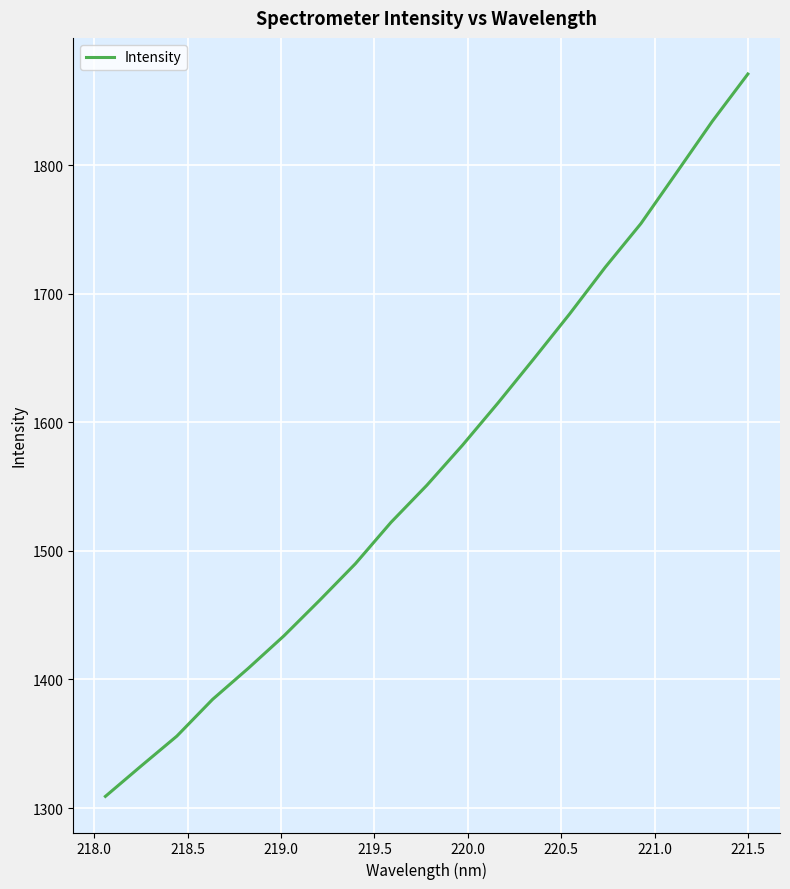

What is the maximum value shown in the chart?

1870.9